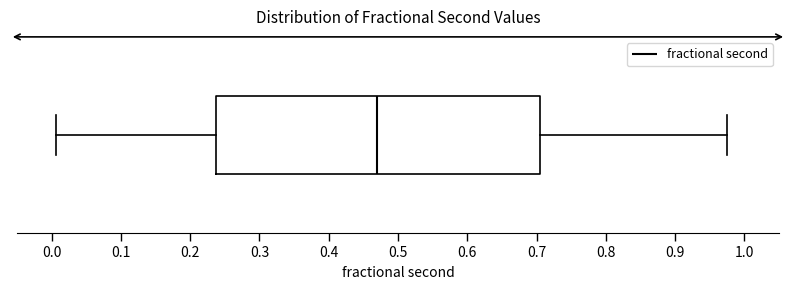

Transcribe this box plot: give where the median line is, the range the box spans, and where the two whiskers end, as read against the x-axis. The values are not printed on the chart, so give them approximately, as read against the axis.

median 0.47, box 0.24 to 0.71, whiskers 0.01 to 0.98